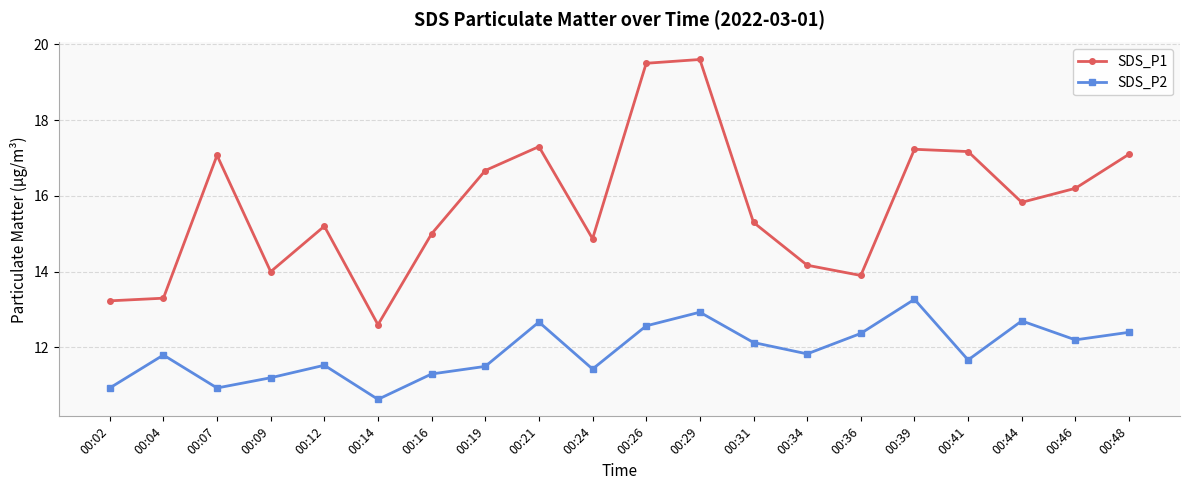

List the series in order of their overall mean, lowest first.

SDS_P2, SDS_P1